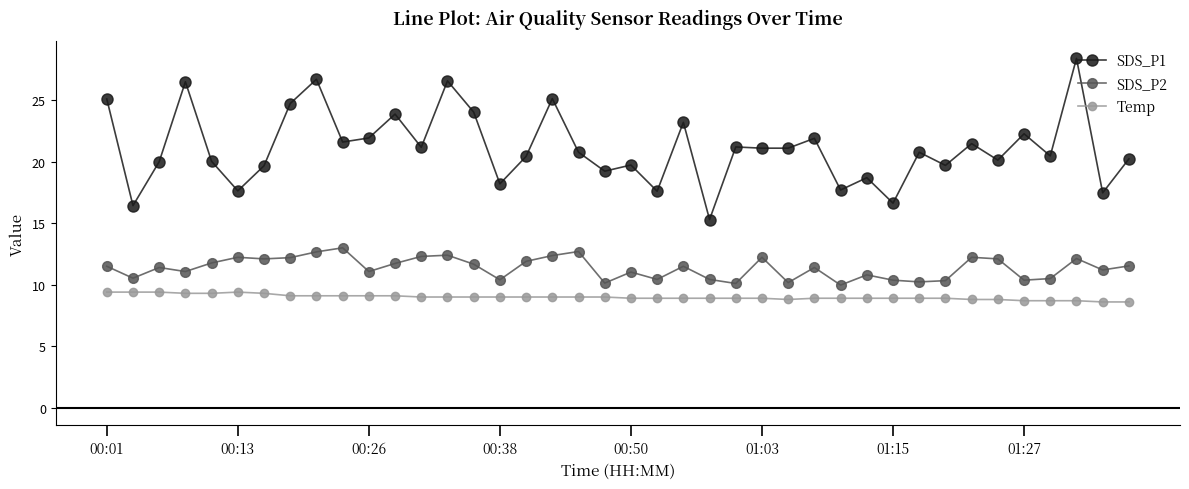

Which series has the largest range (max minus min)?

SDS_P1